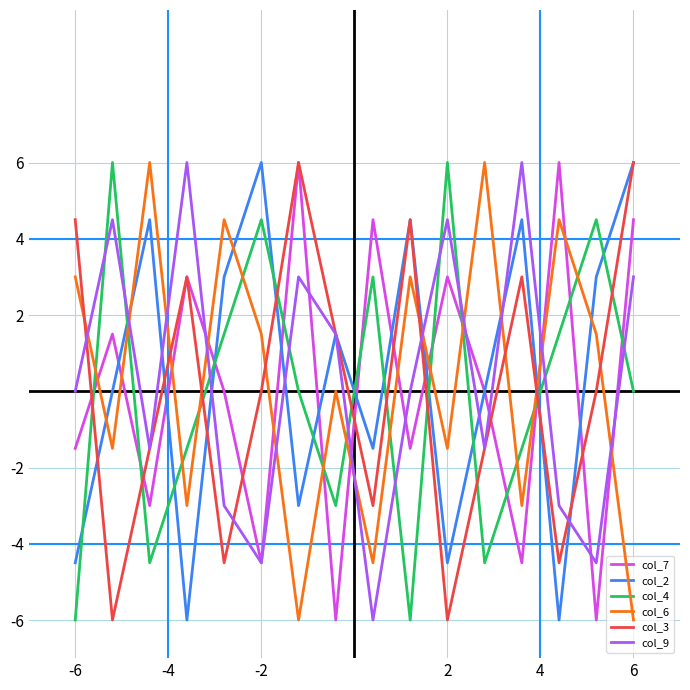

What is the highest value of the col_3 series?

6.0